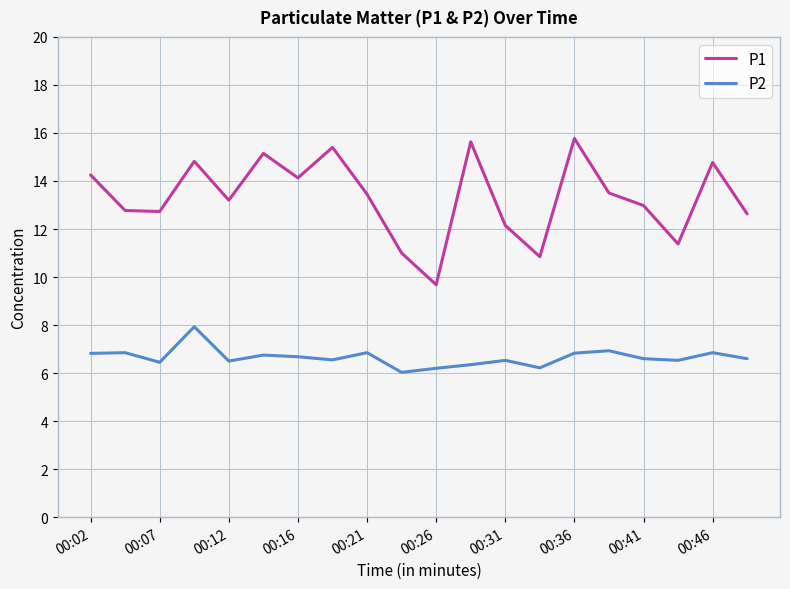

True or false: P2 and P1 cross at least once.

False